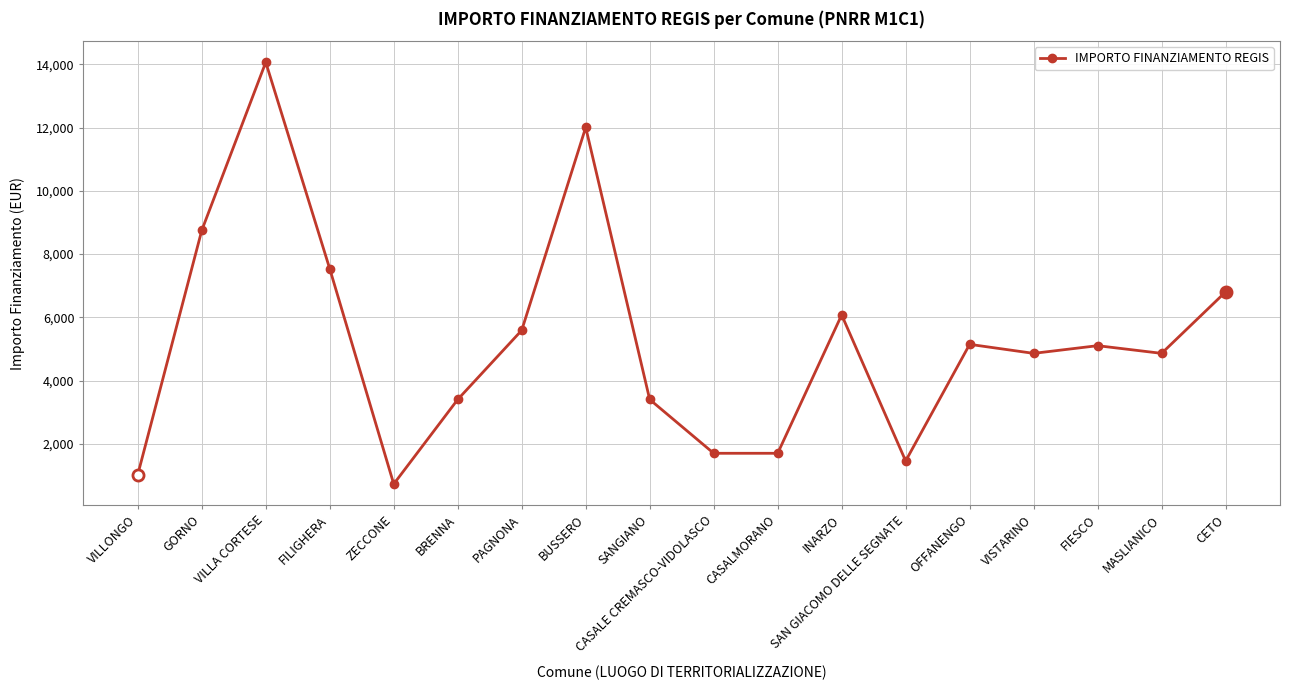

The value at VILLONGO is 1029. True or false?

True